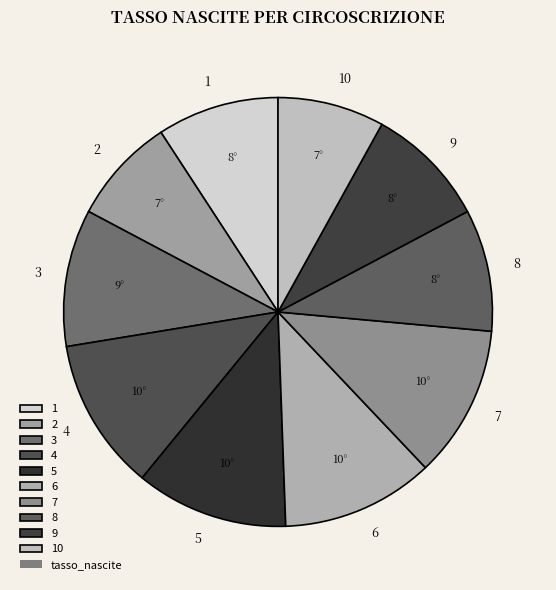

How many slices are in this pie chart?

10